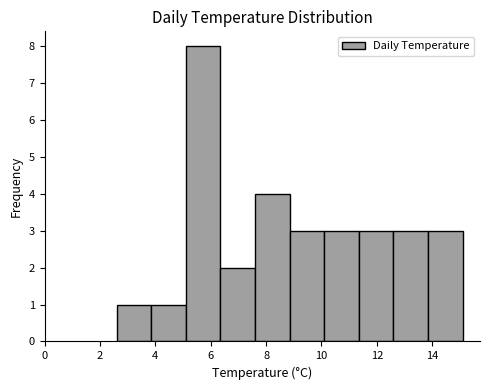

Reading left to right, list every bar in this chart as the range it spans on the x-axis followed by its height. Neither the bar edges nor the heights are printed on the chart, so give them approximately, as read against the axes.

2.60 to 3.85: 1
3.85 to 5.10: 1
5.10 to 6.35: 8
6.35 to 7.60: 2
7.60 to 8.85: 4
8.85 to 10.10: 3
10.10 to 11.35: 3
11.35 to 12.60: 3
12.60 to 13.85: 3
13.85 to 15.10: 3